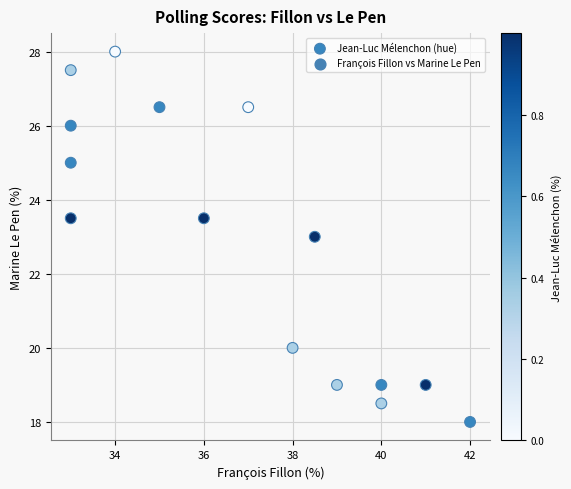

What is the range of Y values (max minus min)?

10.0